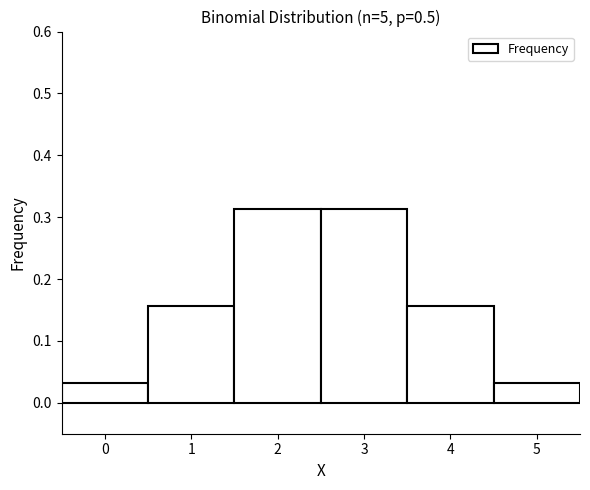

Reading left to right, list every bar in this chart as the range it spans on the x-axis followed by its height. The values are not printed on the chart, so give them approximately, as read against the axis.

-0.5 to 0.5: 0.03
0.5 to 1.5: 0.16
1.5 to 2.5: 0.31
2.5 to 3.5: 0.31
3.5 to 4.5: 0.16
4.5 to 5.5: 0.03